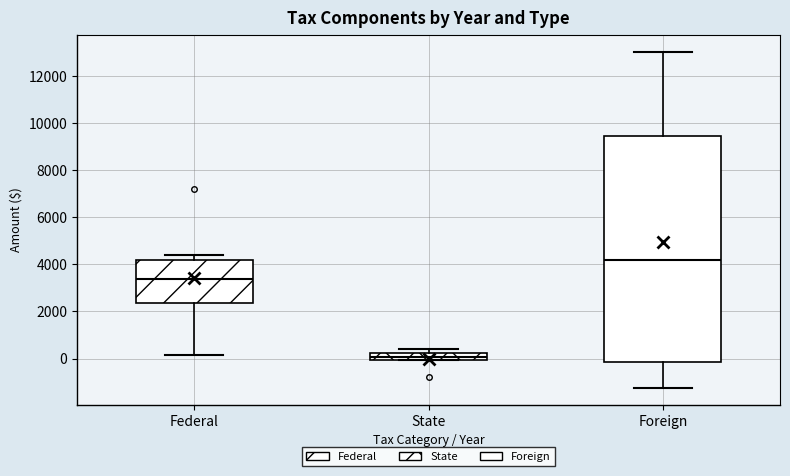

Which box has the lowest median line?

State